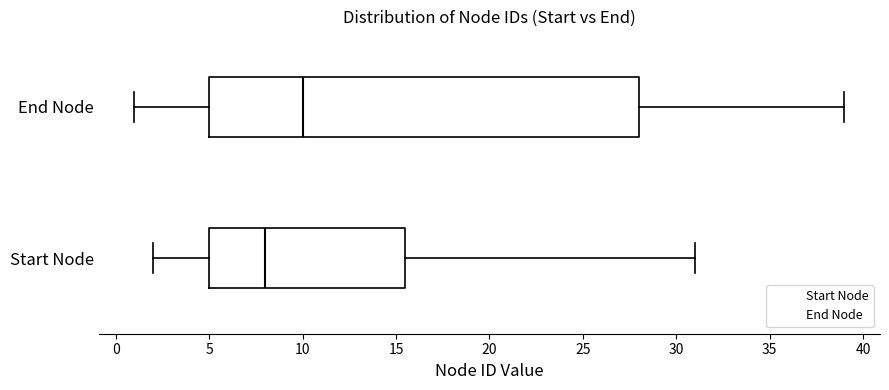

Which box's median line is the furthest to the left?

Start Node